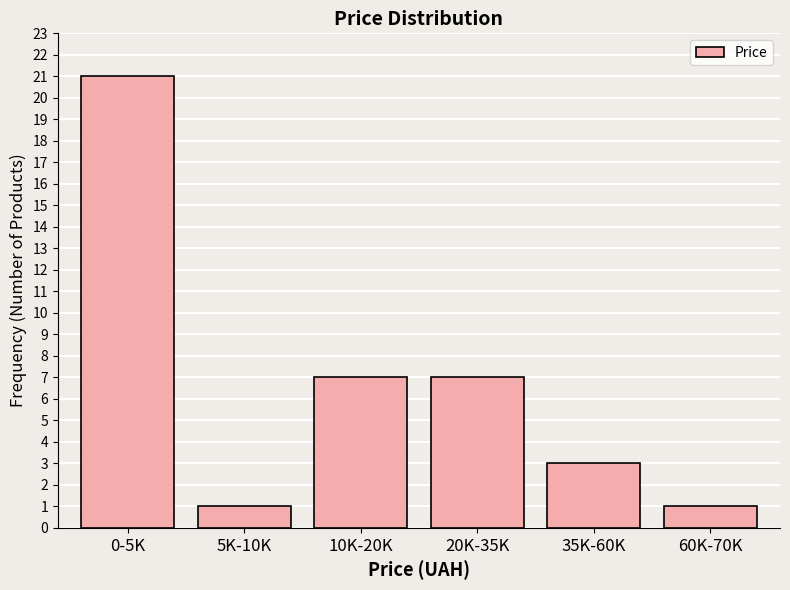

Reading left to right, extract all data points from this chart.

0-5K=21	5K-10K=1	10K-20K=7	20K-35K=7	35K-60K=3	60K-70K=1